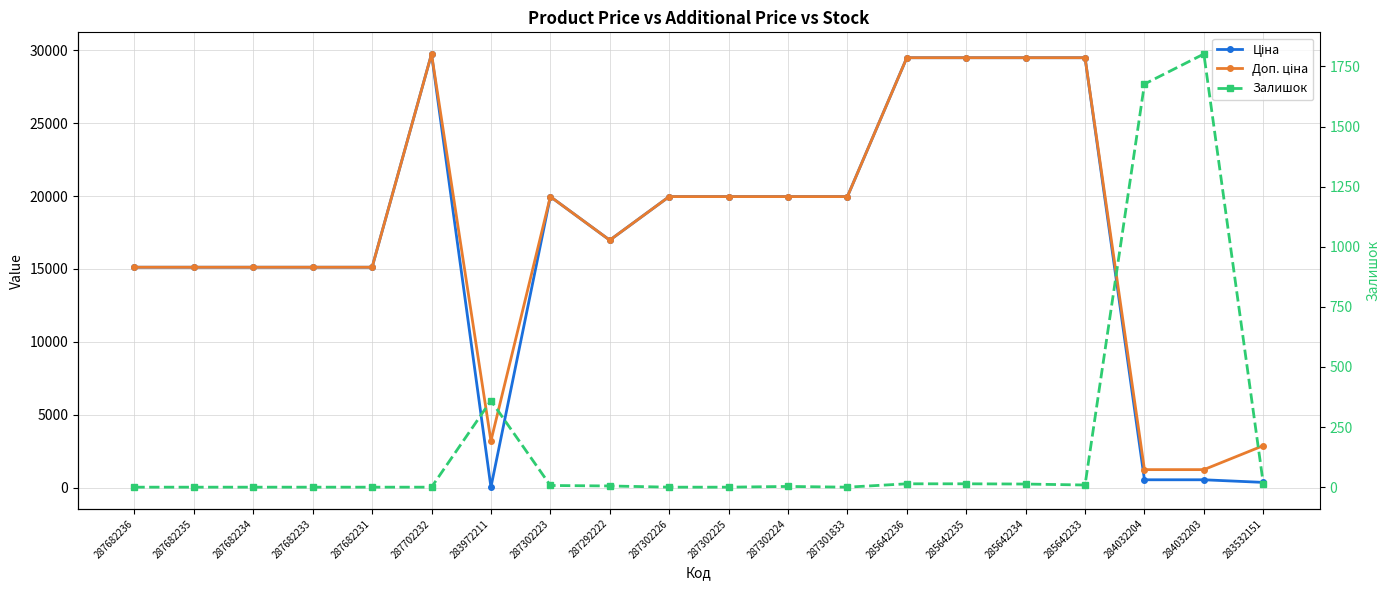

What is the difference between the highest and lowest values at 283532151?

2863.8